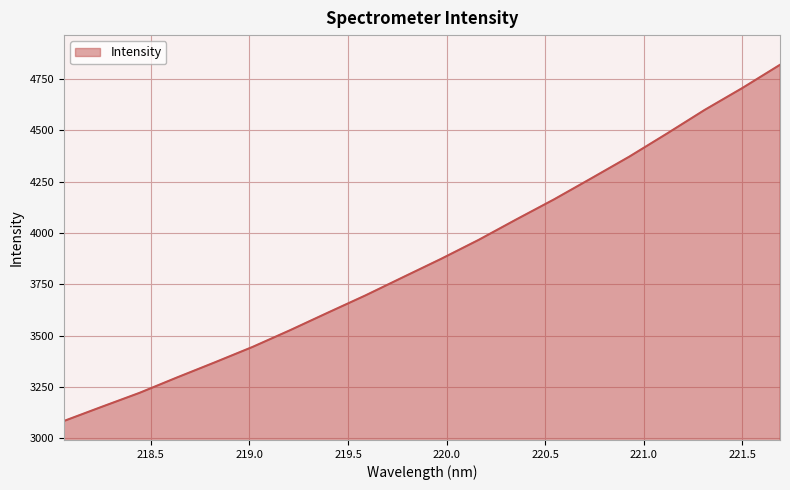

What is the difference between the maximum and minimum values?

1734.8